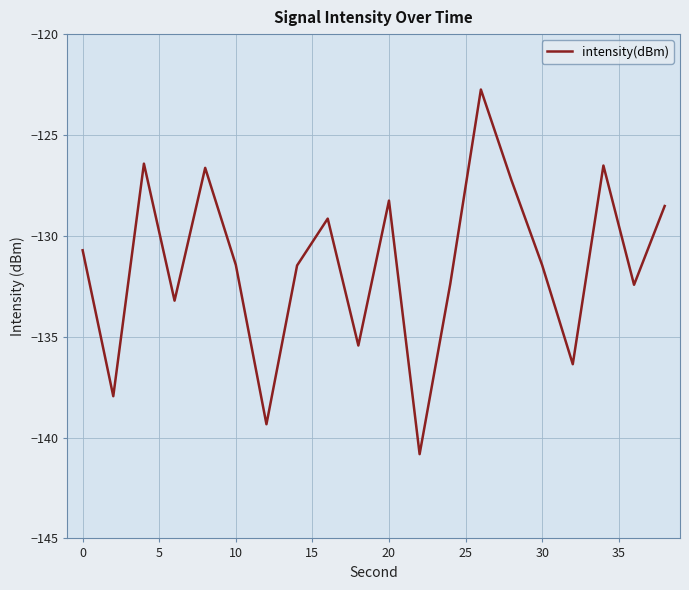

What is the maximum value shown in the chart?

-122.7